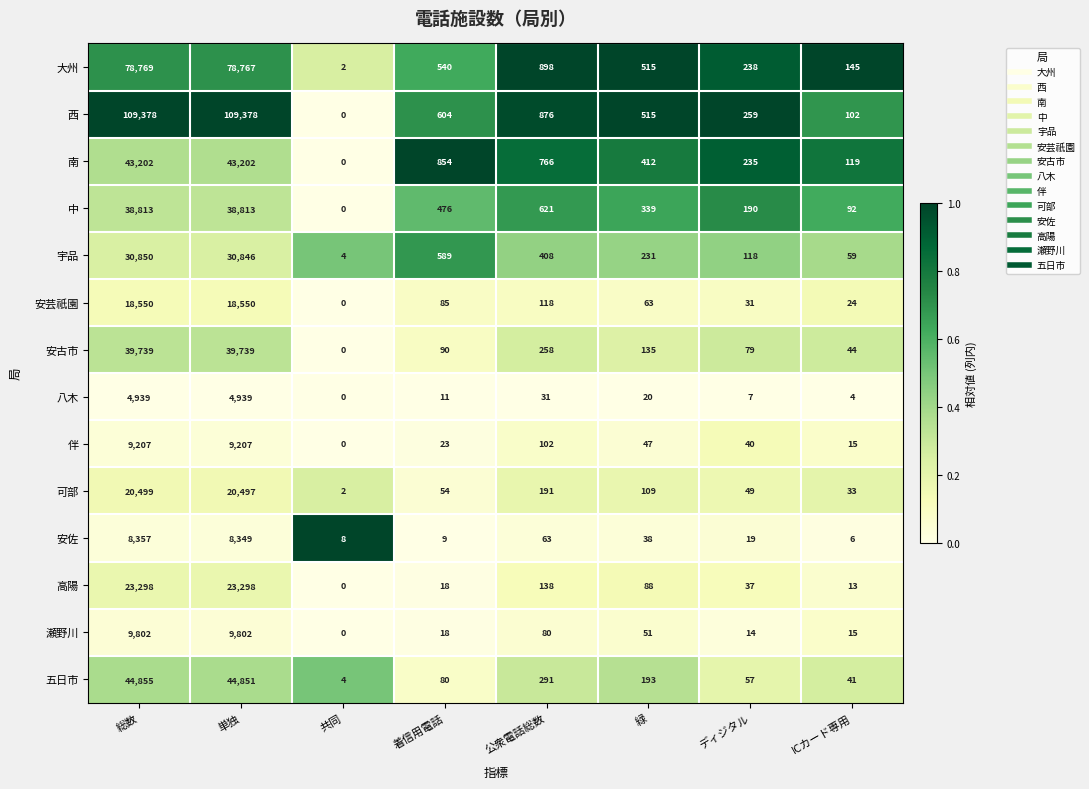

At which label is 安佐 closest to 4181?

公衆電話総数